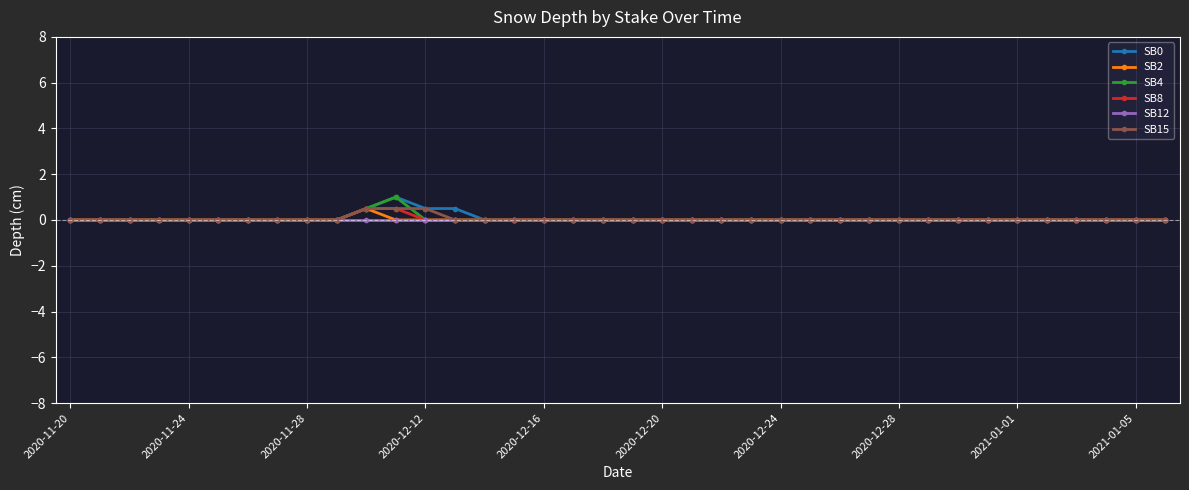

What are all the series names shown in the legend?

SB0, SB2, SB4, SB8, SB12, SB15